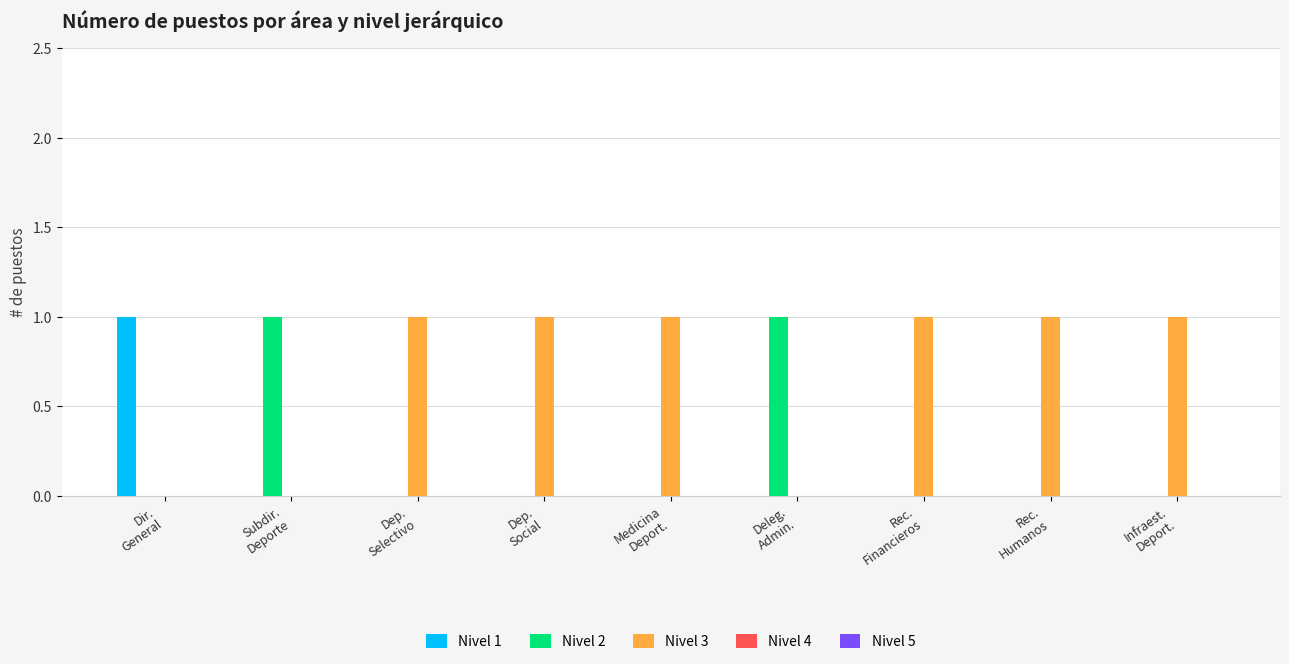

The value of Nivel 2 at Deleg.
Admin. is 2. True or false?

False